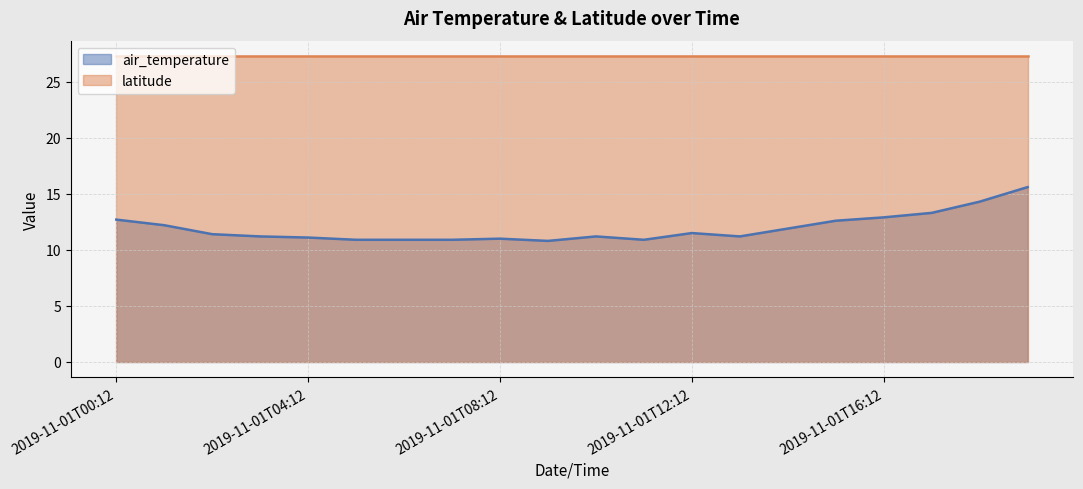

What is the value of the 9th point from the left?

11.0